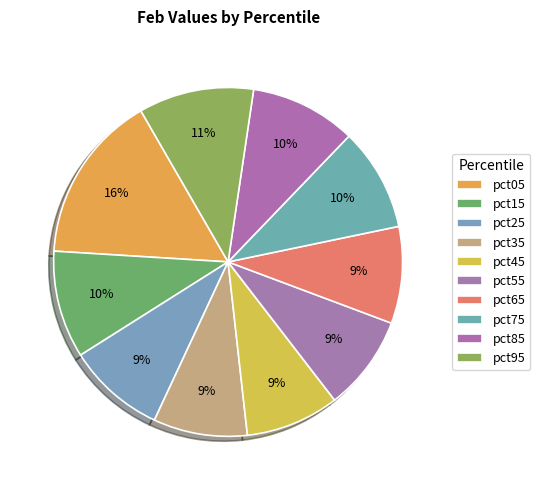

The pct15 slice represents 10% of the pie. True or false?

True